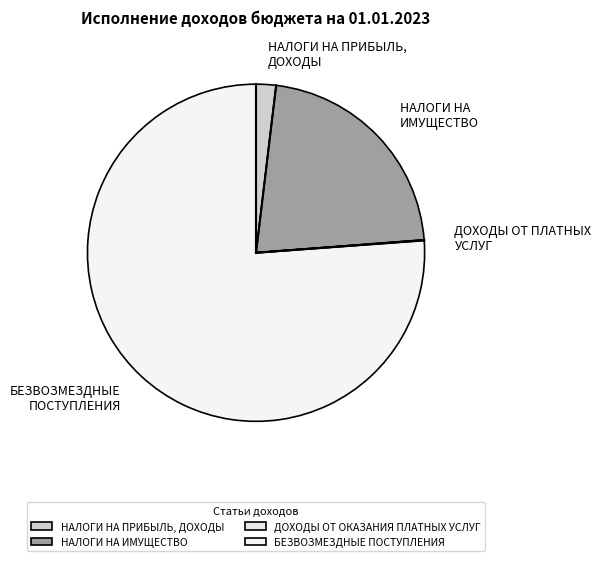

Combined, do НАЛОГИ НА ИМУЩЕСТВО and ДОХОДЫ ОТ ОКАЗАНИЯ ПЛАТНЫХ УСЛУГ account for over 50%?

No